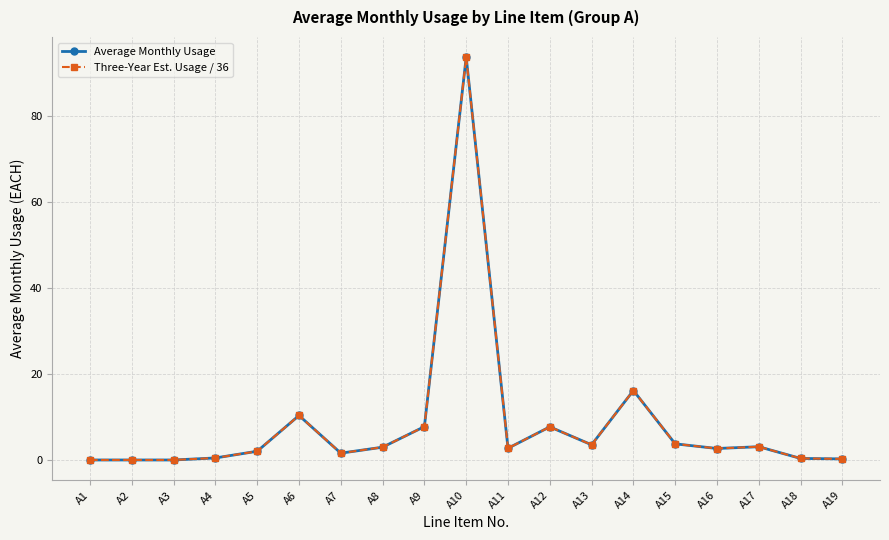

What is the value of the Three-Year Est. Usage / 36 point at the 1st from the left?

0.1